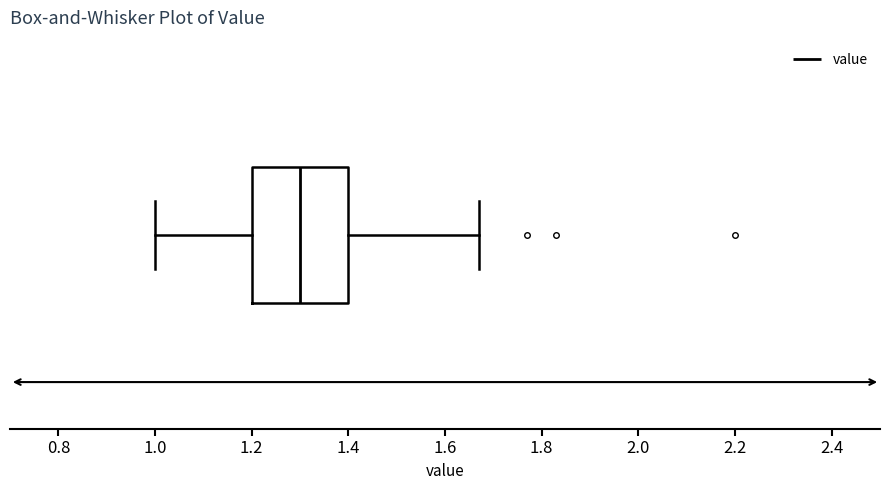

Where does the median line of the box sit on the x-axis? The values are not printed on the chart, so give them approximately, as read against the axis.

1.30